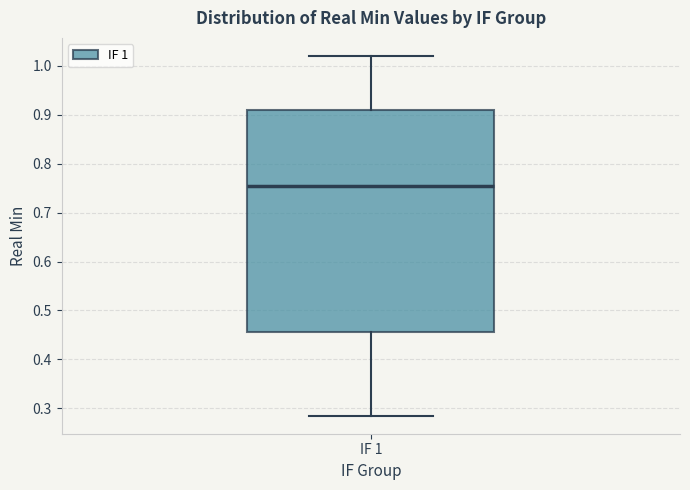

Transcribe this box plot: give where the median line is, the range the box spans, and where the two whiskers end, as read against the y-axis. The values are not printed on the chart, so give them approximately, as read against the axis.

median 0.76, box 0.46 to 0.91, whiskers 0.28 to 1.02